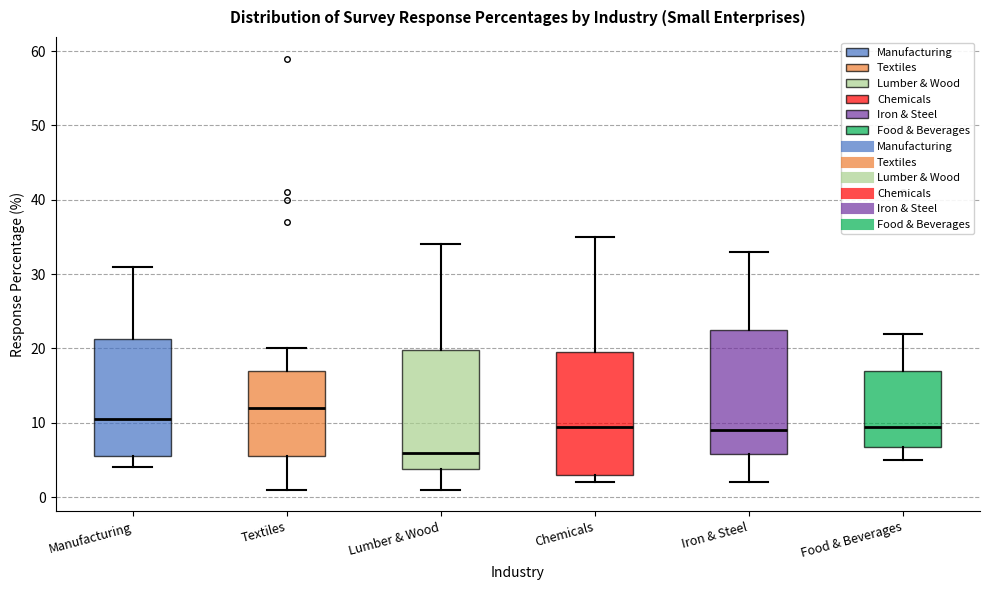

Reading left to right, transcribe this box plot: for each box, give where its median line is, the range the box spans, and where its two whiskers end, as read against the y-axis. The values are not printed on the chart, so give them approximately, as read against the axis.

Manufacturing: median 11, box 6 to 21, whiskers 4 to 31
Textiles: median 12, box 6 to 17, whiskers 1 to 20
Lumber & Wood: median 6, box 4 to 20, whiskers 1 to 34
Chemicals: median 10, box 3 to 20, whiskers 2 to 35
Iron & Steel: median 9, box 6 to 23, whiskers 2 to 33
Food & Beverages: median 10, box 7 to 17, whiskers 5 to 22